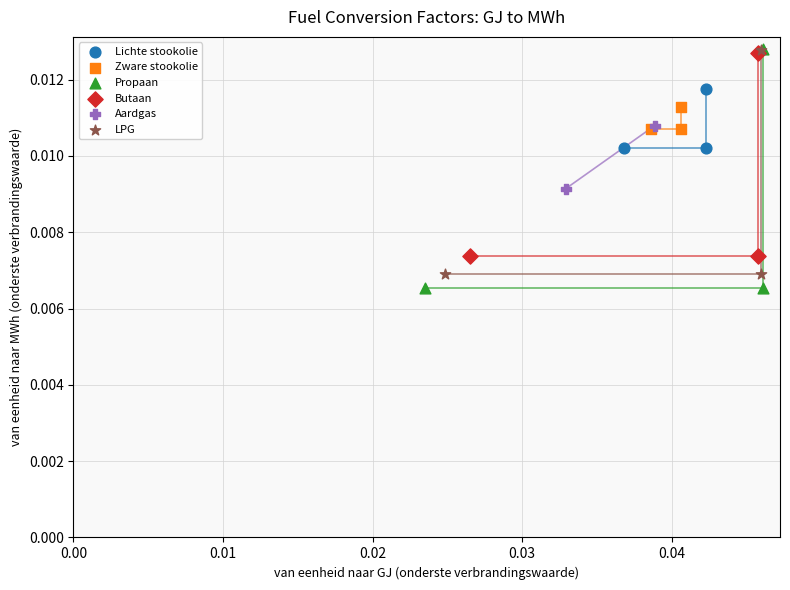

What are all the series names shown in the legend?

Lichte stookolie, Zware stookolie, Propaan, Butaan, Aardgas, LPG